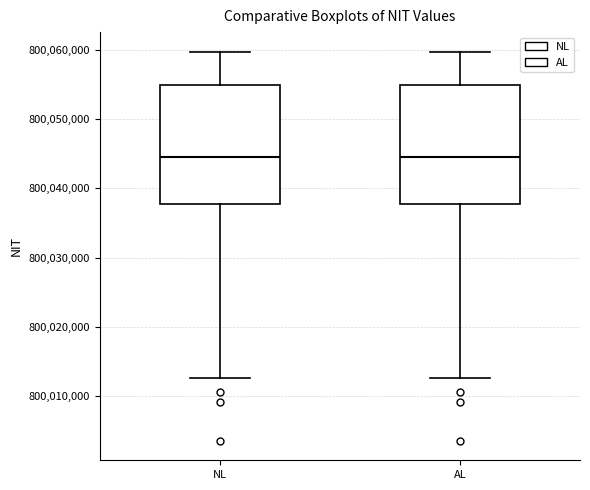

Where is the upper edge of the box for NL on the y-axis? The values are not printed on the chart, so give them approximately, as read against the axis.

800055000